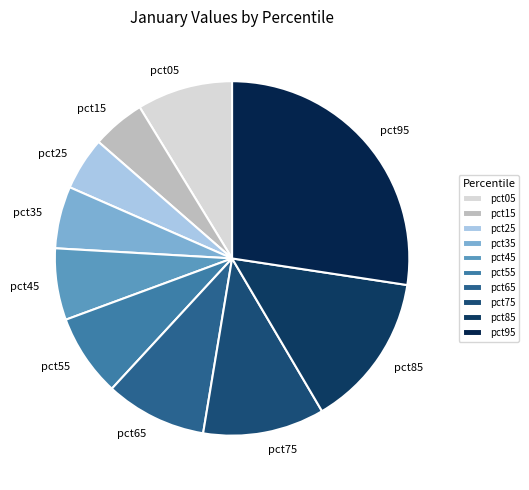

Do pct05 and pct45 together represent more than half of the pie?

No